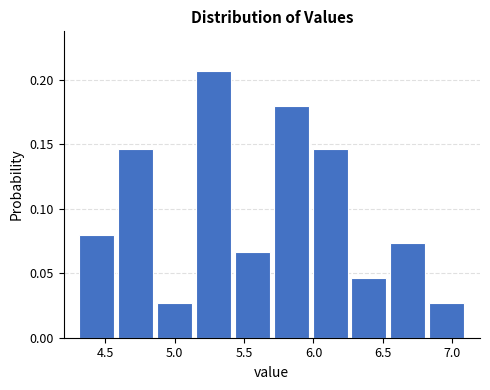

Reading left to right, transcribe this chart: for each bar, give the range it covers on the x-axis and its height. Neither the bar edges nor the heights are printed on the chart, so give them approximately, as read against the axes.

4.30 to 4.58: 0.080
4.58 to 4.86: 0.145
4.86 to 5.14: 0.025
5.14 to 5.42: 0.205
5.42 to 5.70: 0.065
5.70 to 5.98: 0.180
5.98 to 6.26: 0.145
6.26 to 6.54: 0.045
6.54 to 6.82: 0.075
6.82 to 7.10: 0.025